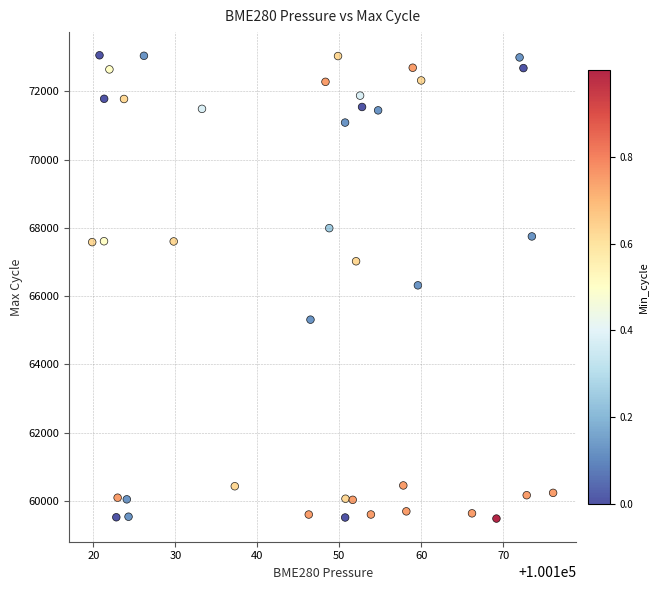

What is the range of Y values (max minus min)?

13575